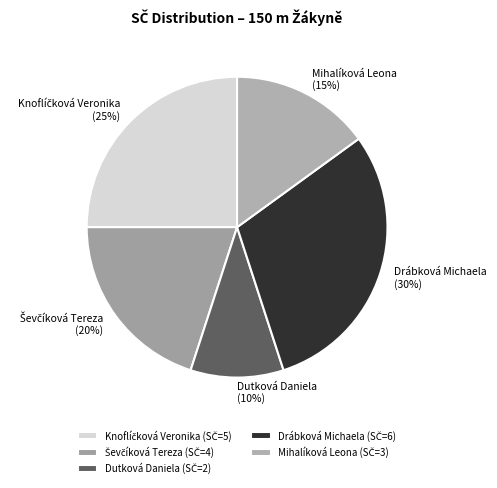

What is the ratio of the value at Mihalíková Leona (15%) to the value at Drábková Michaela (30%)?

0.5